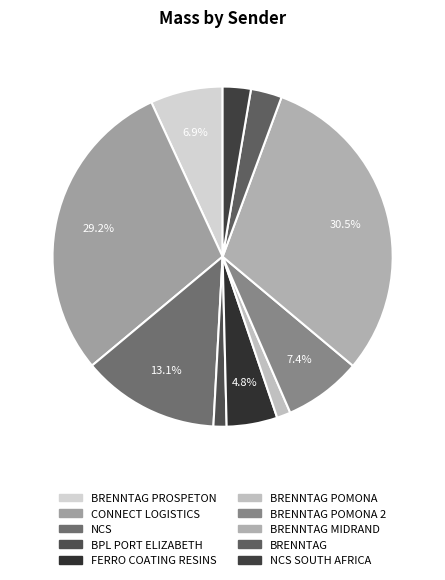

What is the largest slice in the pie chart?

BRENNTAG MIDRAND